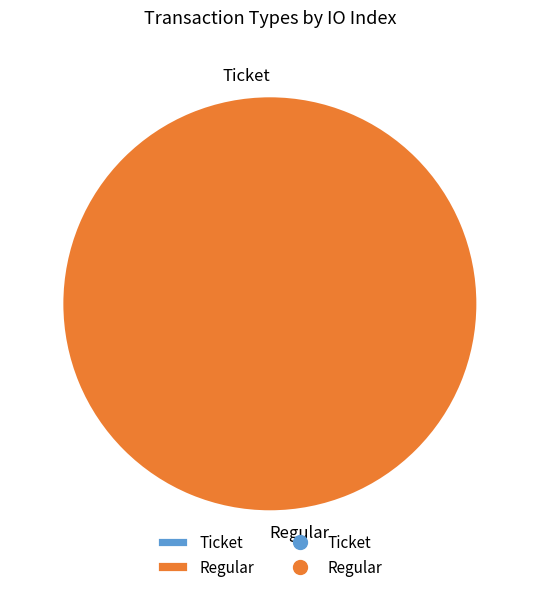

How many slices are in this pie chart?

2